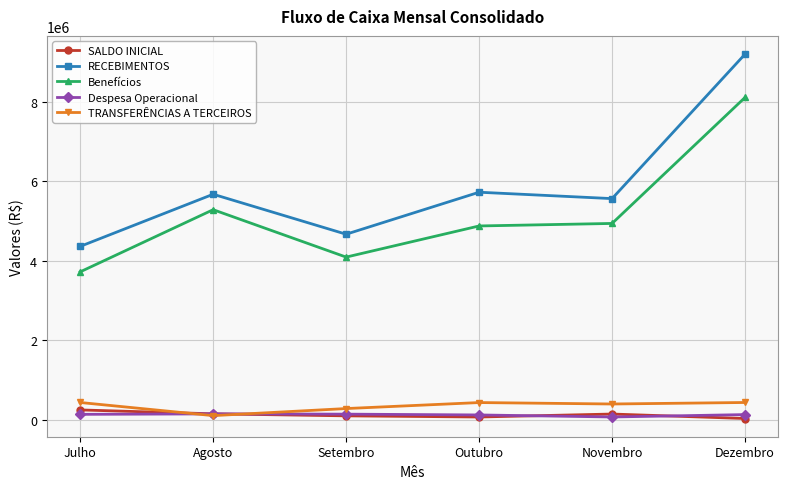

What value does the Despesa Operacional series have at Novembro?

76363